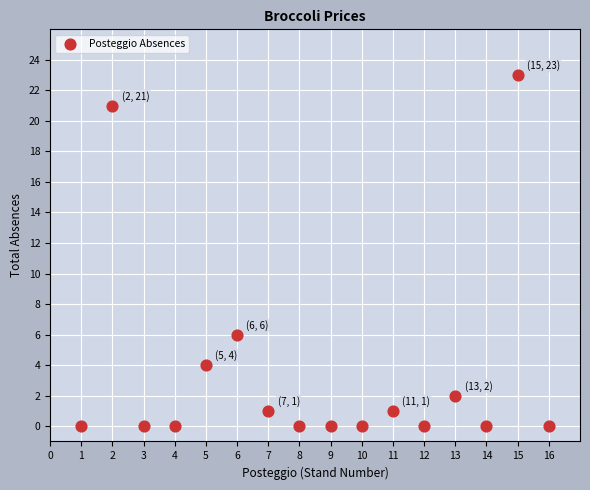

What is the range of Y values (max minus min)?

23